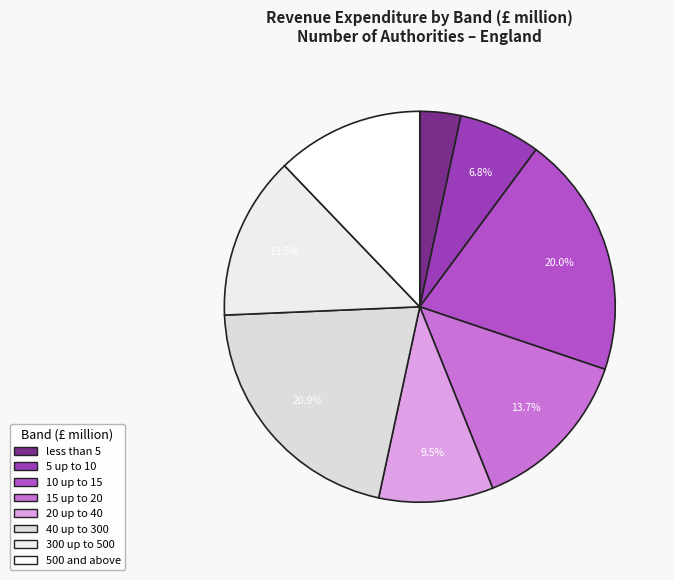

Which category has the smallest portion of the pie?

less than 5